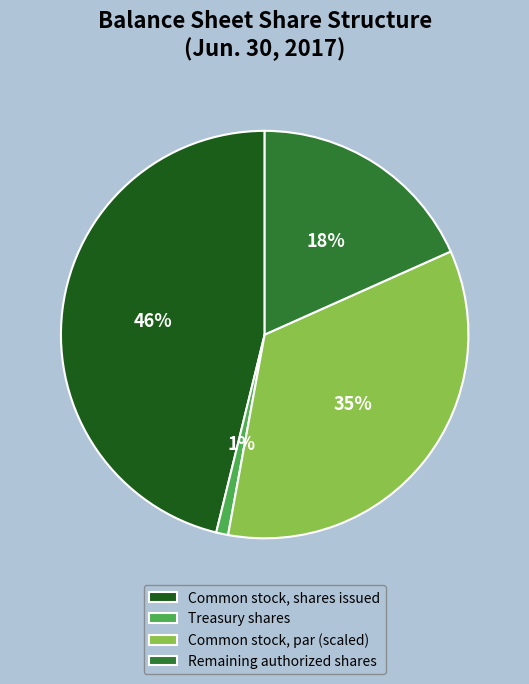

Is it true that Common stock, shares issued is 46% of the pie?

True